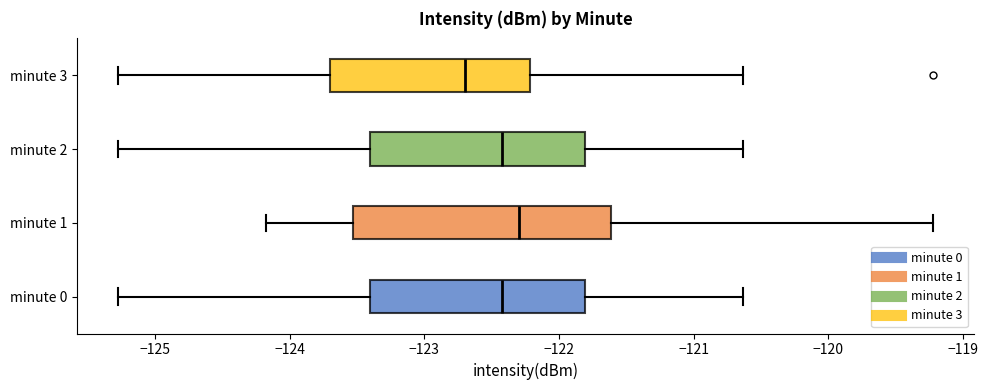

Reading bottom to top, transcribe this box plot: for each box, give where its median line is, the range the box spans, and where its two whiskers end, as read against the x-axis. The values are not printed on the chart, so give them approximately, as read against the axis.

minute 0: median -122.4, box -123.4 to -121.8, whiskers -125.3 to -120.6
minute 1: median -122.3, box -123.5 to -121.6, whiskers -124.2 to -119.2
minute 2: median -122.4, box -123.4 to -121.8, whiskers -125.3 to -120.6
minute 3: median -122.7, box -123.7 to -122.2, whiskers -125.3 to -120.6